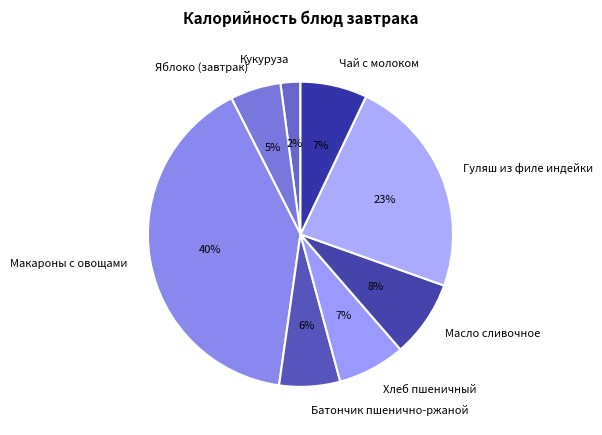

Which has a higher value, Батончик пшенично-ржаной or Яблоко (завтрак)?

Батончик пшенично-ржаной